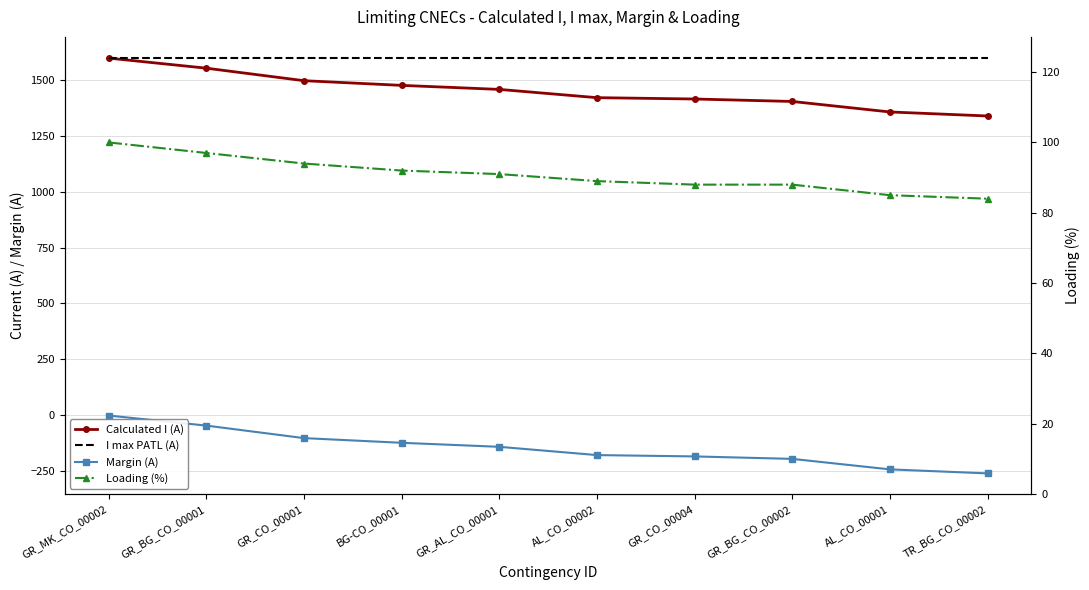

True or false: Calculated I (A) and Margin (A) cross at least once.

False